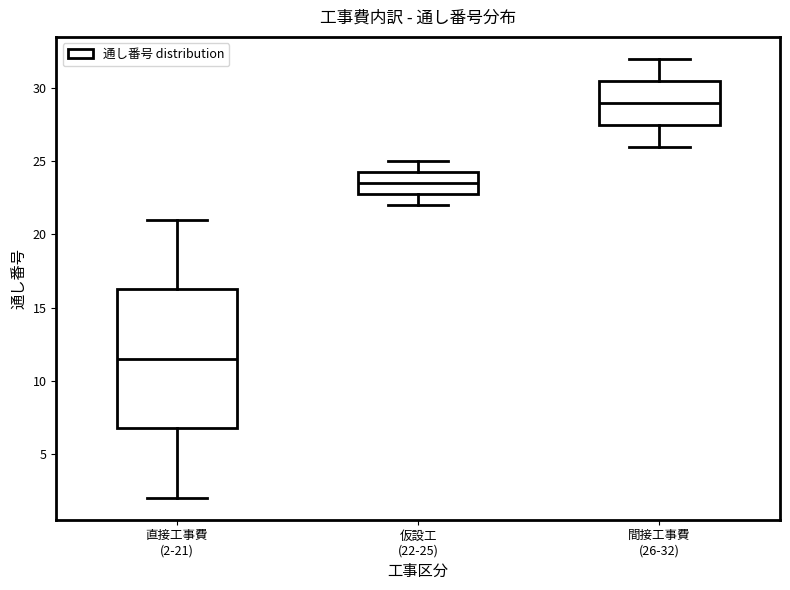

Which box is the tallest, from its lower edge to its upper edge?

直接工事費 (2-21)